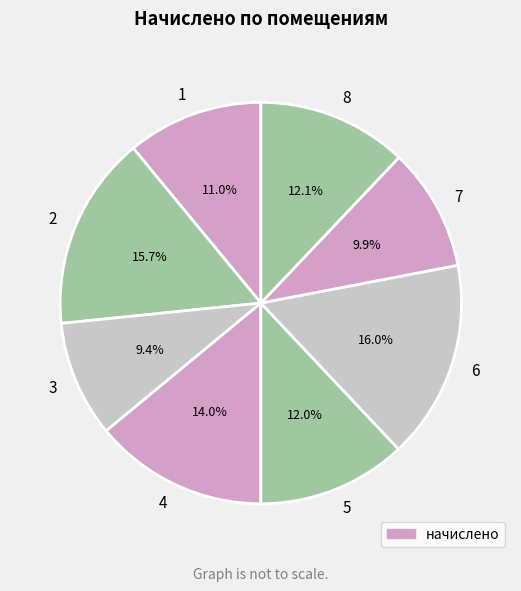

To the nearest percent, what is the average slice percentage?

12%